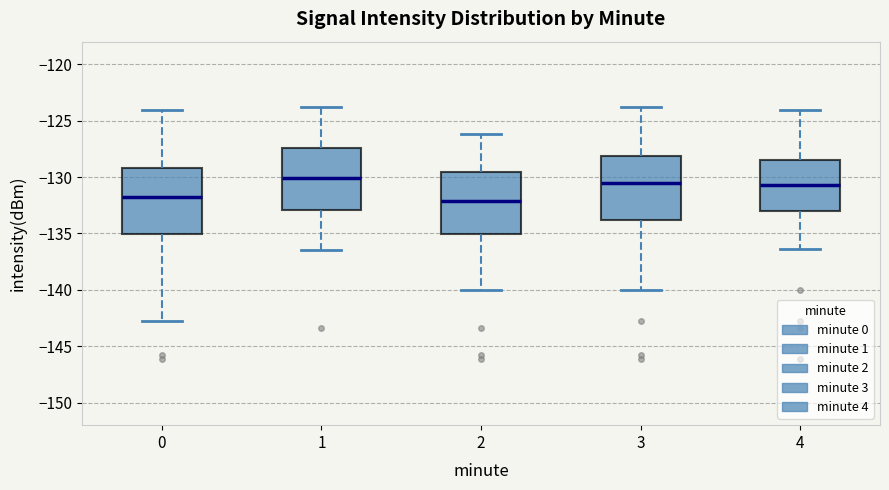

Reading left to right, transcribe this box plot: for each box, give where its median line is, the range the box spans, and where its two whiskers end, as read against the y-axis. The values are not printed on the chart, so give them approximately, as read against the axis.

0: median -131.5, box -135.0 to -129.0, whiskers -143.0 to -124.0
1: median -130.0, box -133.0 to -127.5, whiskers -136.5 to -124.0
2: median -132.0, box -135.0 to -129.5, whiskers -140.0 to -126.0
3: median -130.5, box -134.0 to -128.0, whiskers -140.0 to -124.0
4: median -130.5, box -133.0 to -128.5, whiskers -136.5 to -124.0